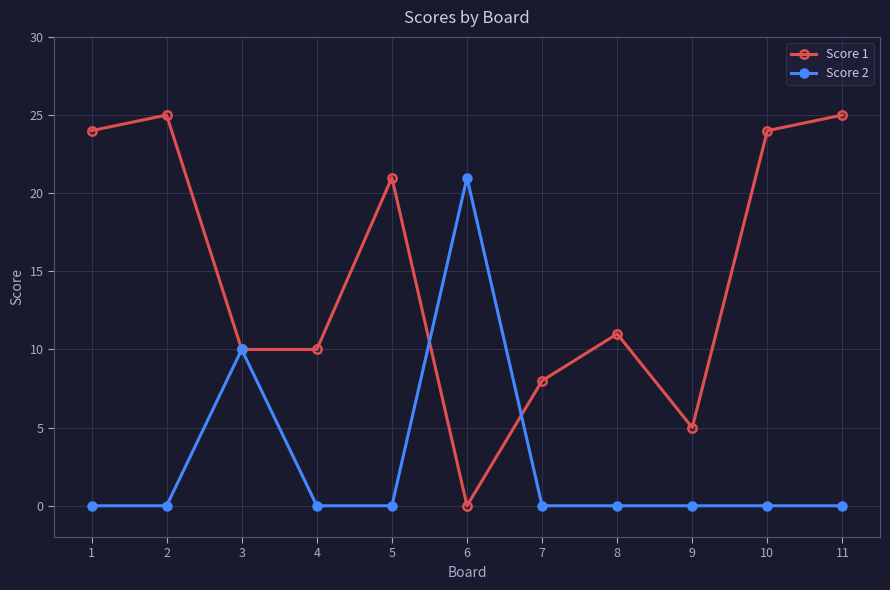

What is the difference between the maximum and second lowest values in the Score 2 series?

21